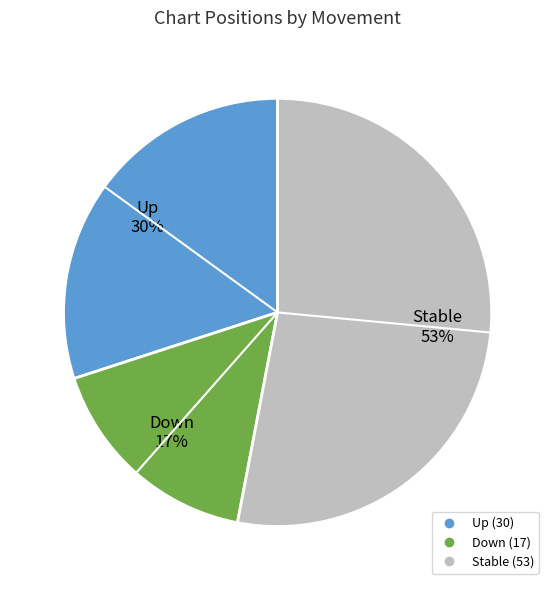

To the nearest percent, what is the difference between the largest and smallest slice percentages?

36%